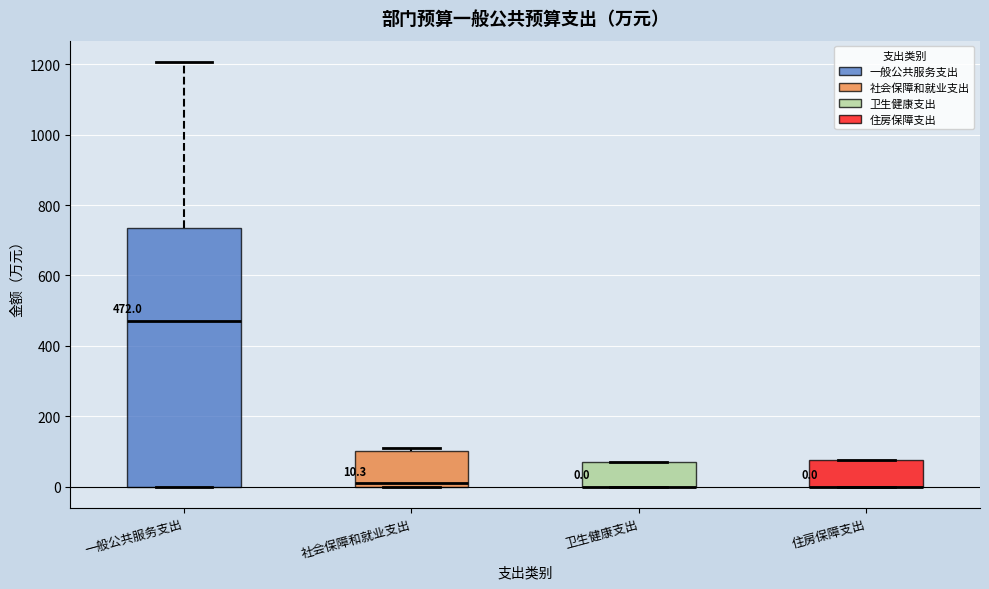

Comparing the boxes themselves (not the whiskers), which one is the tallest?

一般公共服务支出